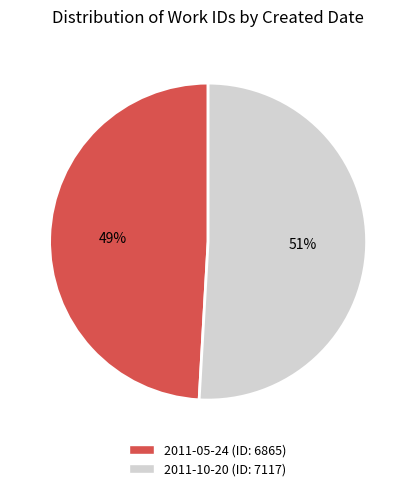

What is the largest slice in the pie chart?

2011-10-20